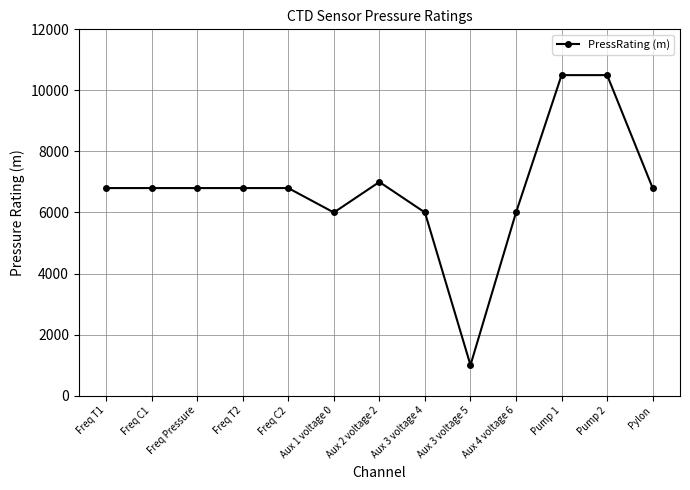

How many lines are shown in the chart?

1